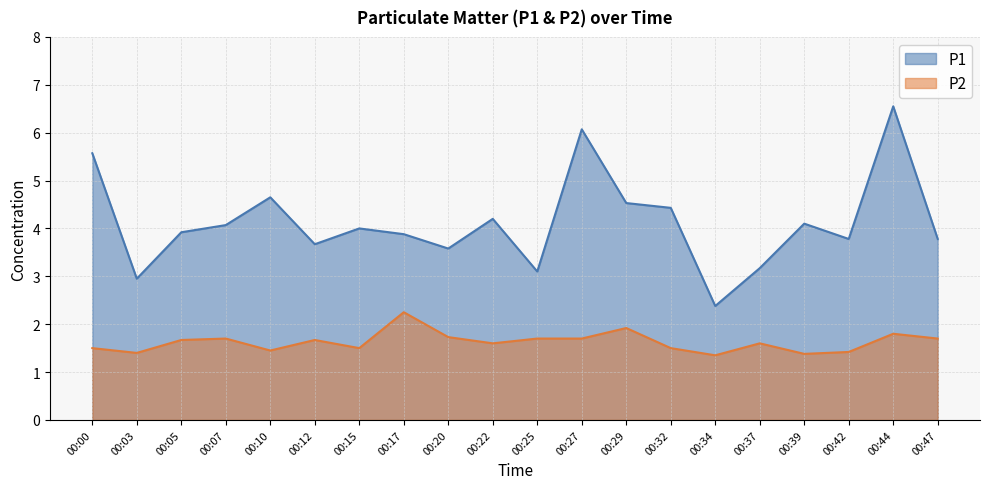

At how many categories does at least one series exceed 5?

3